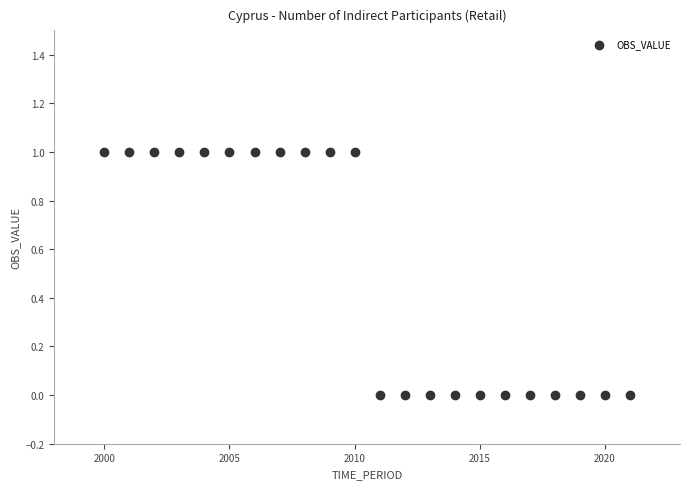

List the coordinates of all points as (X, Y) pairs, reading left to right.

(2000, 1)  (2001, 1)  (2002, 1)  (2003, 1)  (2004, 1)  (2005, 1)  (2006, 1)  (2007, 1)  (2008, 1)  (2009, 1)  (2010, 1)  (2011, 0)  (2012, 0)  (2013, 0)  (2014, 0)  (2015, 0)  (2016, 0)  (2017, 0)  (2018, 0)  (2019, 0)  (2020, 0)  (2021, 0)